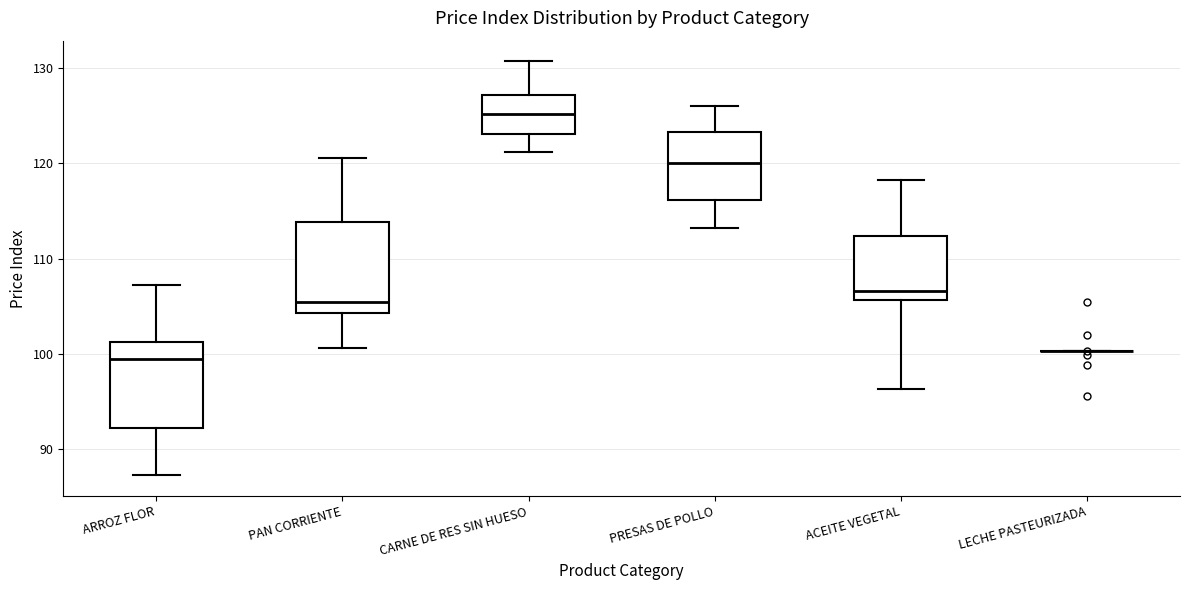

Reading left to right, transcribe this box plot: for each box, give where its median line is, the range the box spans, and where its two whiskers end, as read against the y-axis. The values are not printed on the chart, so give them approximately, as read against the axis.

ARROZ FLOR: median 99, box 92 to 101, whiskers 87 to 107
PAN CORRIENTE: median 105, box 104 to 114, whiskers 101 to 121
CARNE DE RES SIN HUESO: median 125, box 123 to 127, whiskers 121 to 131
PRESAS DE POLLO: median 120, box 116 to 123, whiskers 113 to 126
ACEITE VEGETAL: median 107, box 106 to 112, whiskers 96 to 118
LECHE PASTEURIZADA: box collapsed to a line at 100, whiskers 100 to 100